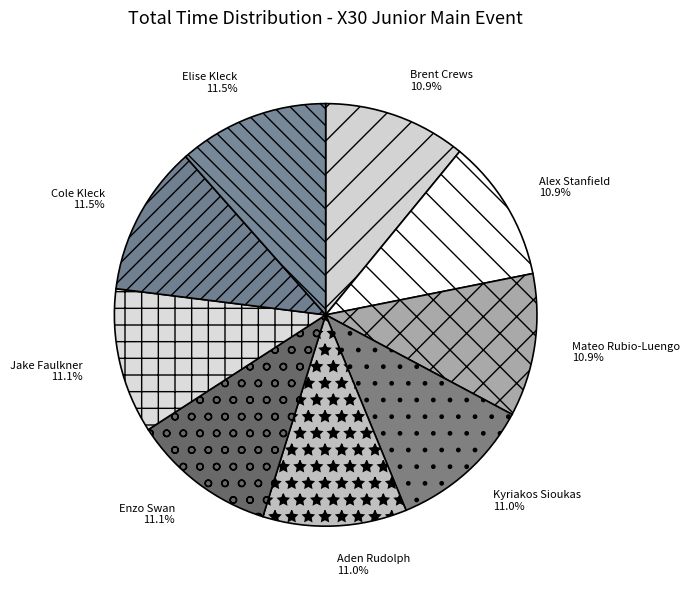

To the nearest percent, what portion does Brent Crews represent?

11%